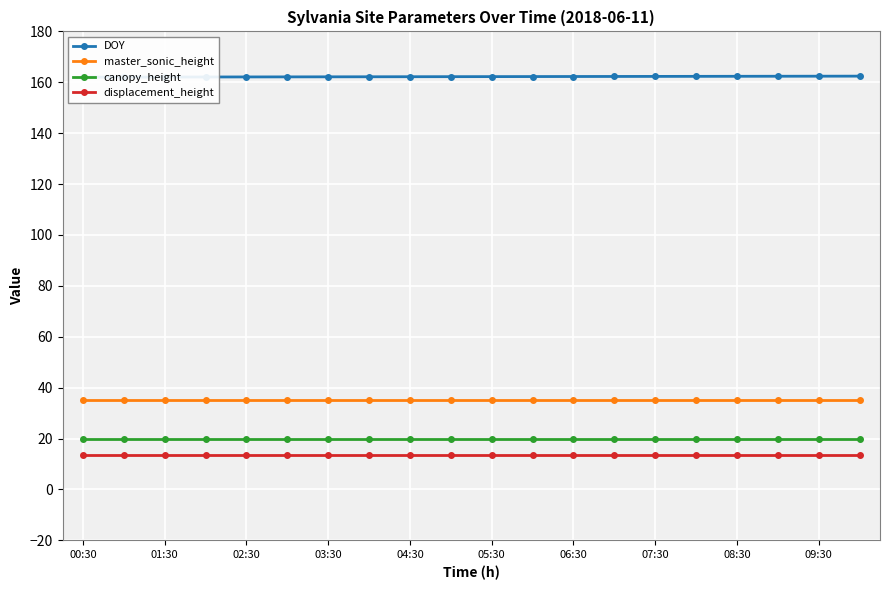

True or false: displacement_height and master_sonic_height intersect in this chart.

False